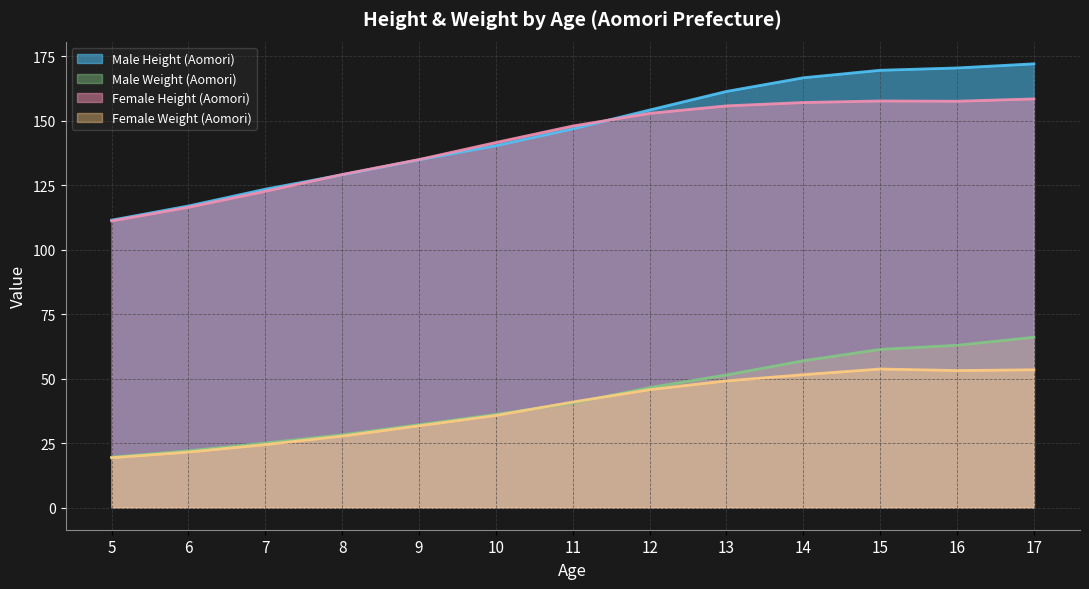

At which category is the sum across all series the highest?

17